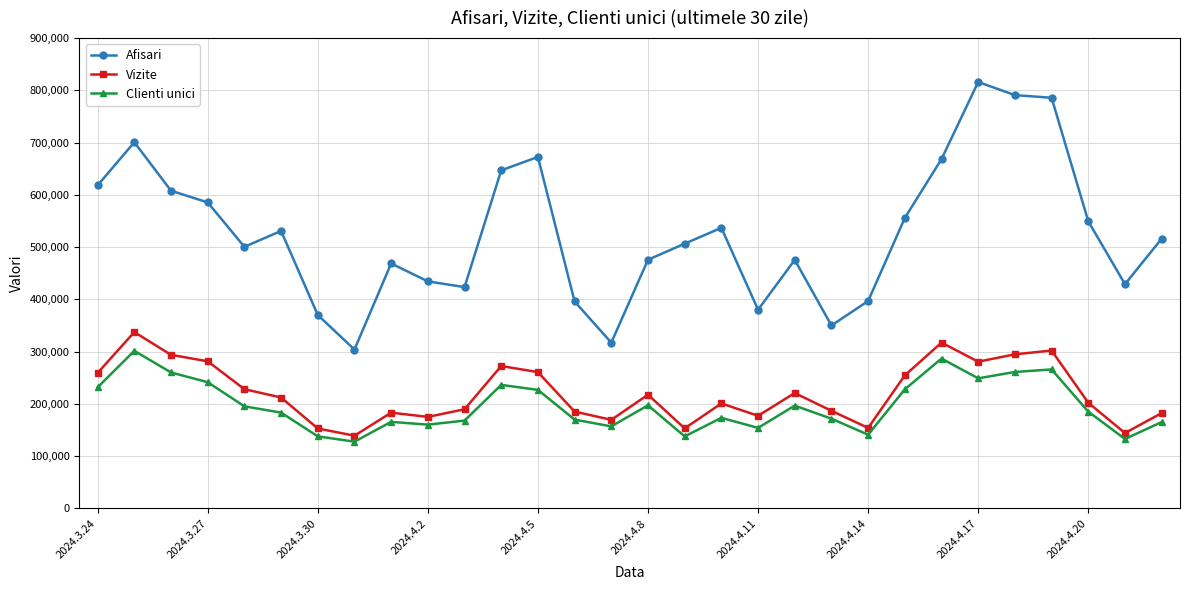

What are all the series names shown in the legend?

Afisari, Vizite, Clienti unici